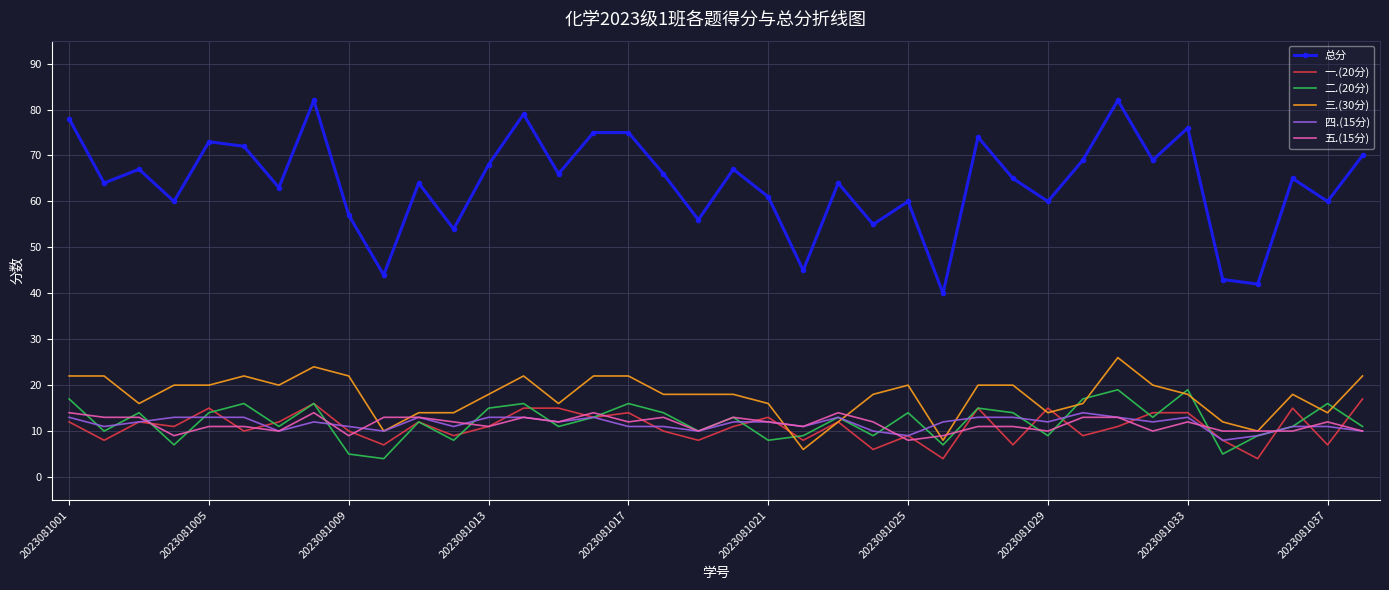

Which series has the largest range (max minus min)?

总分